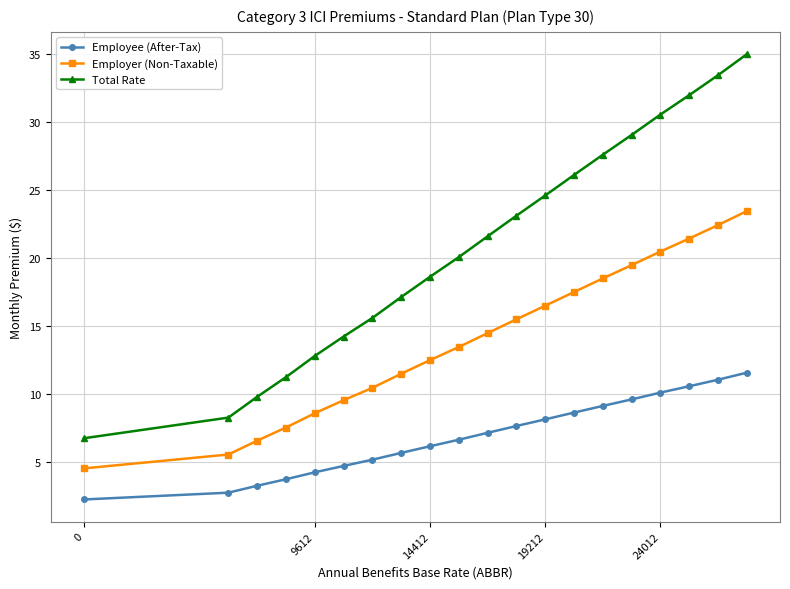

Which series has the largest total across all categories?

Total Rate